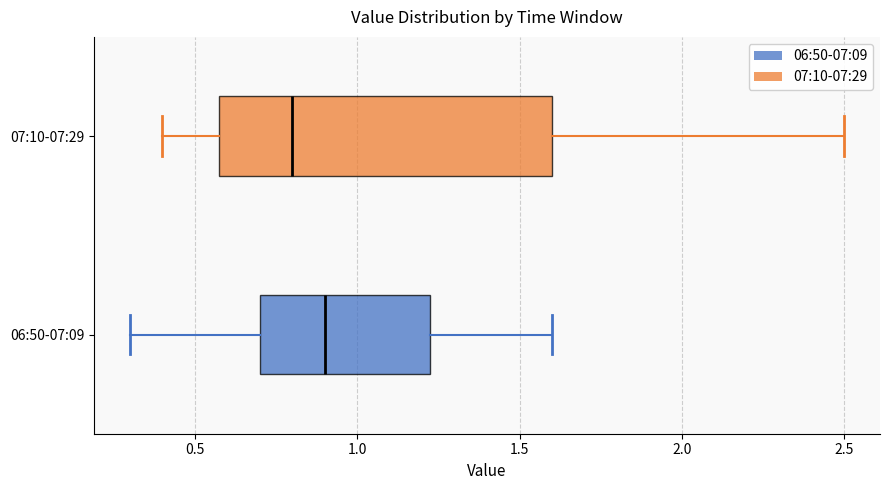

Reading bottom to top, read every box against the x-axis: the position of its median line, the range the box covers, and the ends of its whiskers. The values are not printed on the chart, so give them approximately, as read against the axis.

06:50-07:09: median 0.90, box 0.70 to 1.25, whiskers 0.30 to 1.60
07:10-07:29: median 0.80, box 0.60 to 1.60, whiskers 0.40 to 2.50